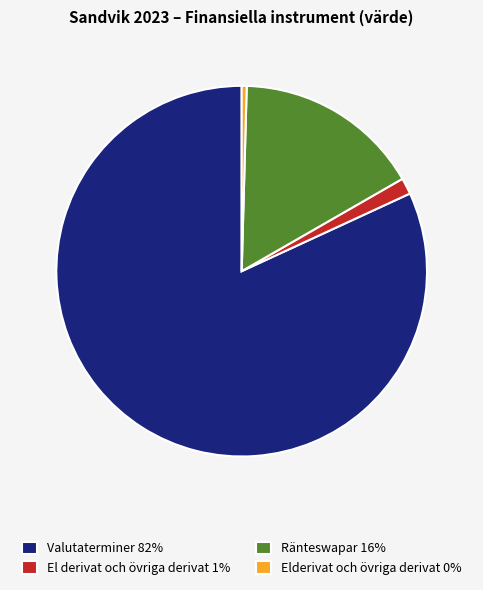

Which category has the smallest portion of the pie?

Elderivat och övriga derivat